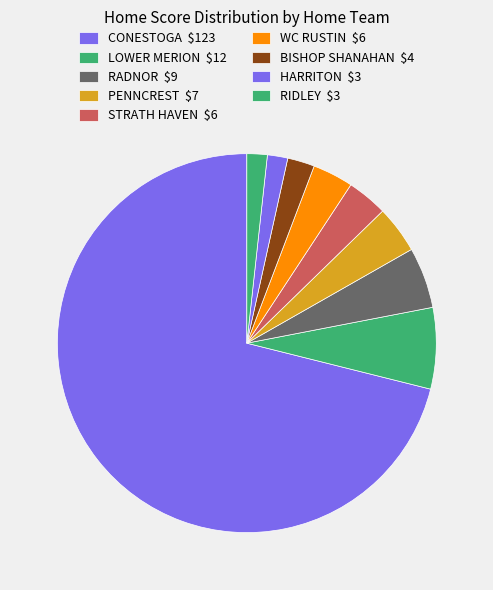

How many segments does this pie chart have?

9